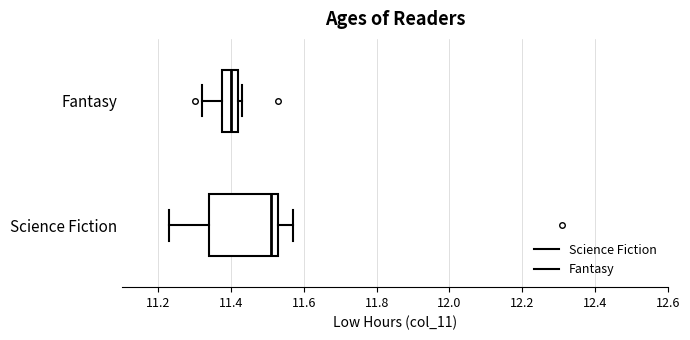

Which box is the widest, from its left edge to its right edge?

Science Fiction